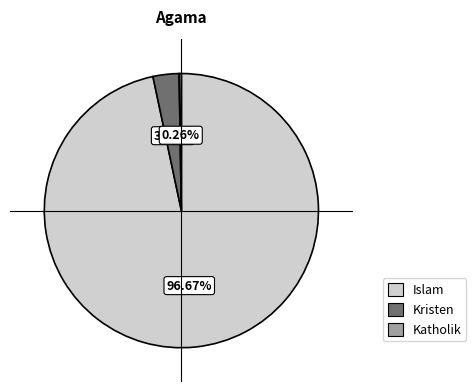

To the nearest percent, what is the combined percentage of Islam and Kristen?

100%